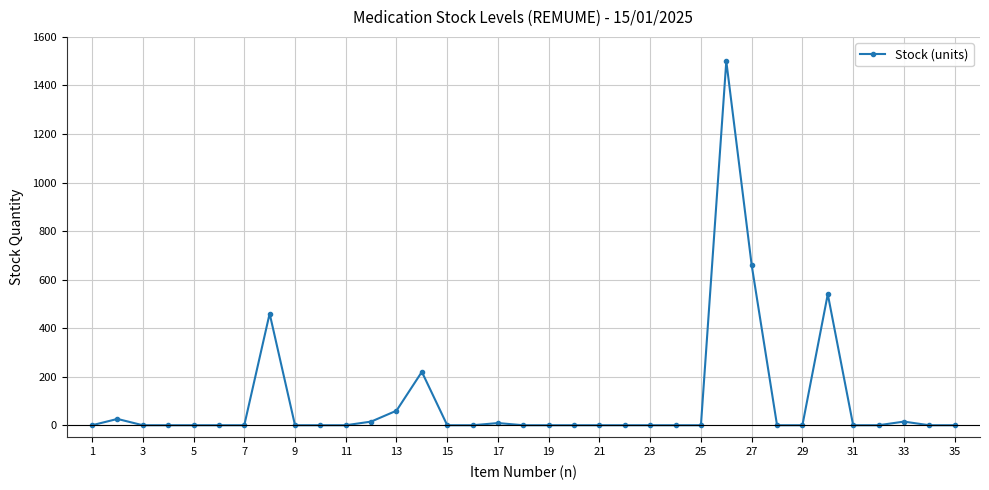

True or false: the data has more than 1 interior local peaks.

True